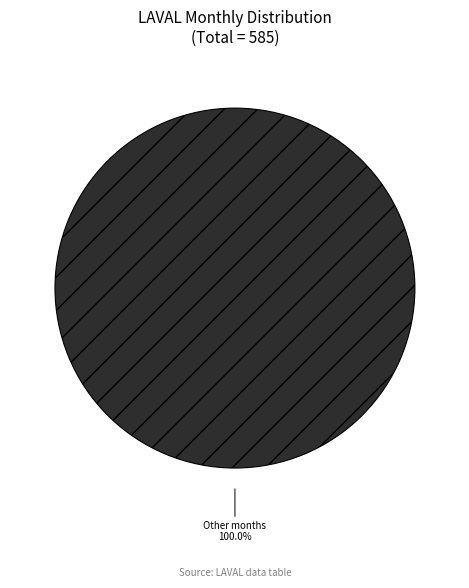

What is the majority slice?

Other months